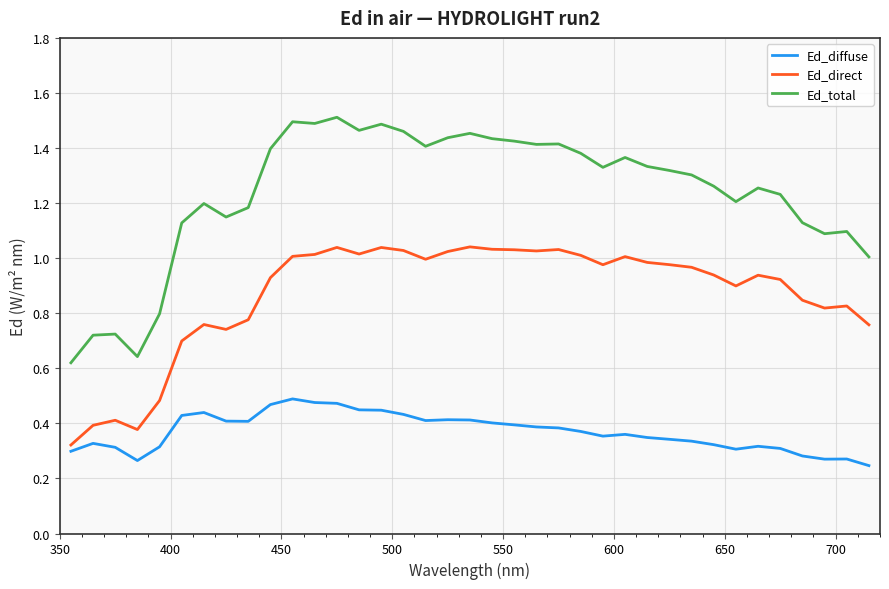

Rank the series by their maximum value, from highest to lowest.

Ed_total, Ed_direct, Ed_diffuse